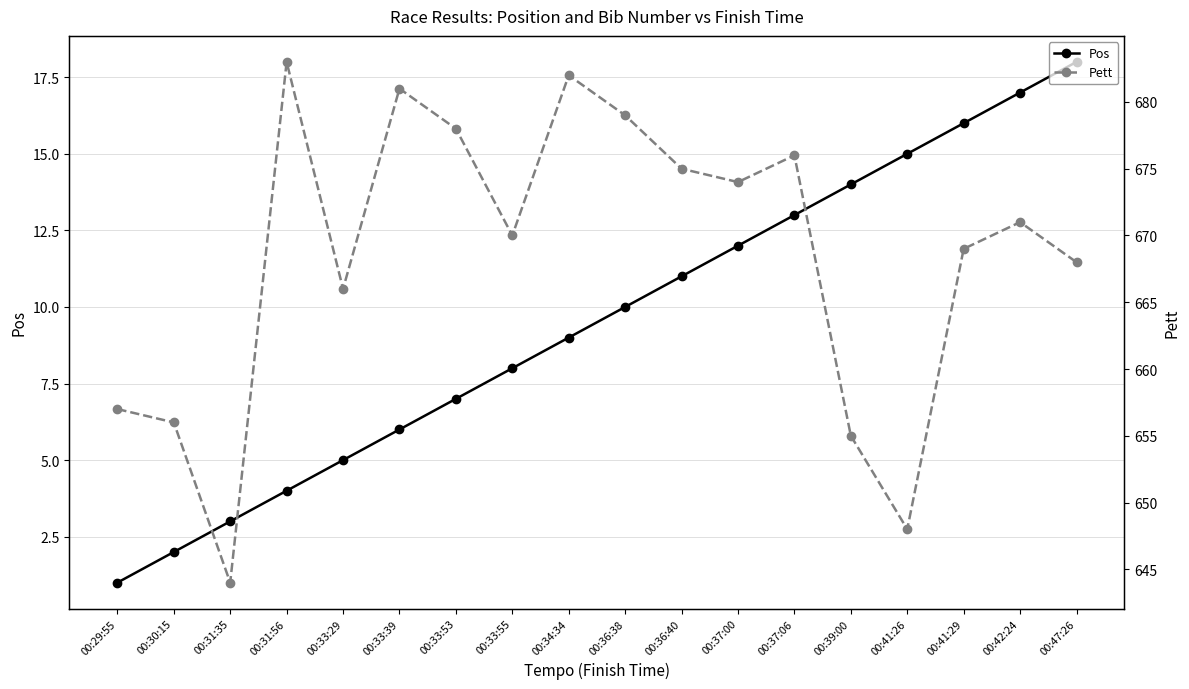

Which series has the largest total across all categories?

Pett